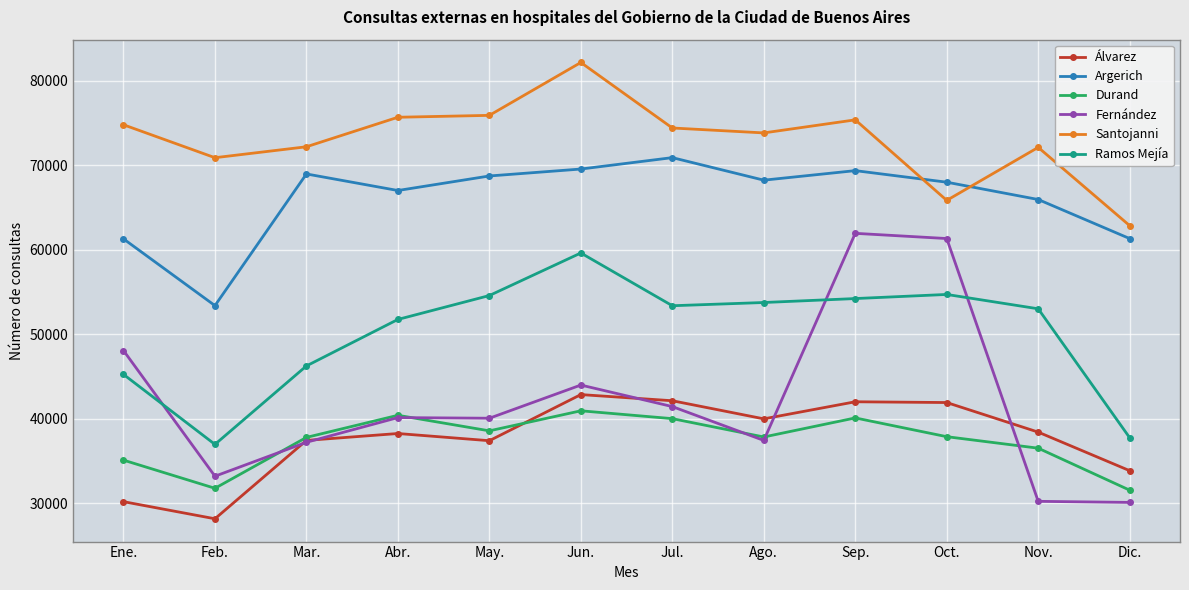

At how many categories does at least one series exceed 69950?

10